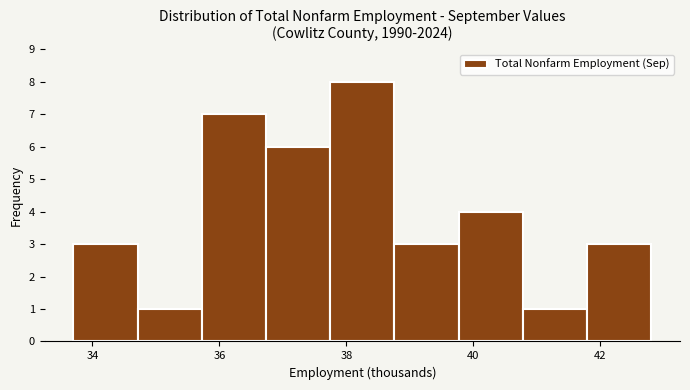

Reading left to right, list every bar in this chart as the range it spans on the x-axis followed by its height. Neither the bar edges nor the heights are printed on the chart, so give them approximately, as read against the axes.

33.8 to 34.8: 3
34.8 to 35.8: 1
35.8 to 36.8: 7
36.8 to 37.8: 6
37.8 to 38.8: 8
38.8 to 39.8: 3
39.8 to 40.8: 4
40.8 to 41.8: 1
41.8 to 42.8: 3